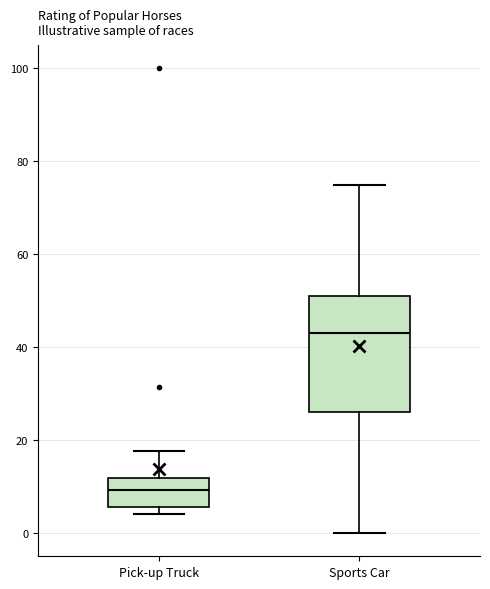

Where is the upper edge of the box for Sports Car on the y-axis? The values are not printed on the chart, so give them approximately, as read against the axis.

52